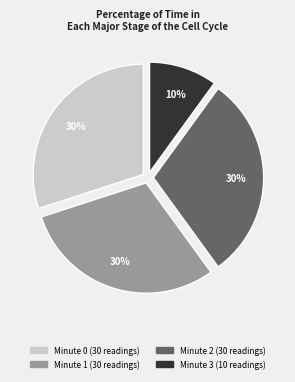

Count the number of slices in the pie.

4